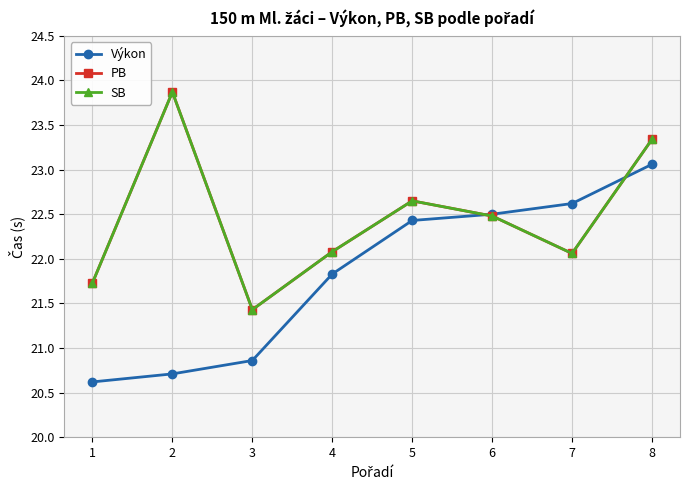

Does the chart have visible grid lines?

Yes